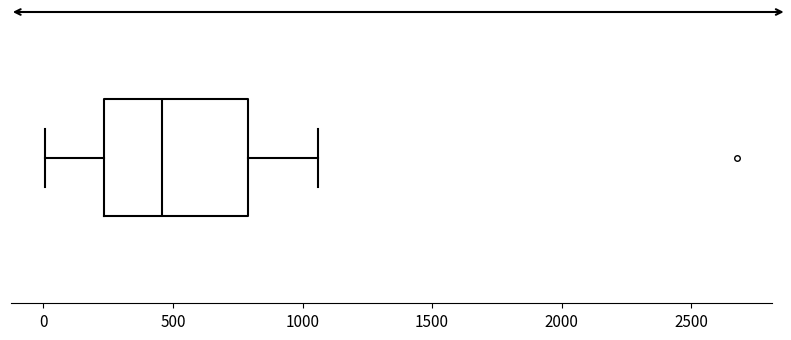

Read this box plot against the x-axis: the position of the median line, the range covered by the box, and the ends of both whiskers. The values are not printed on the chart, so give them approximately, as read against the axis.

median 450, box 250 to 800, whiskers 0 to 1050